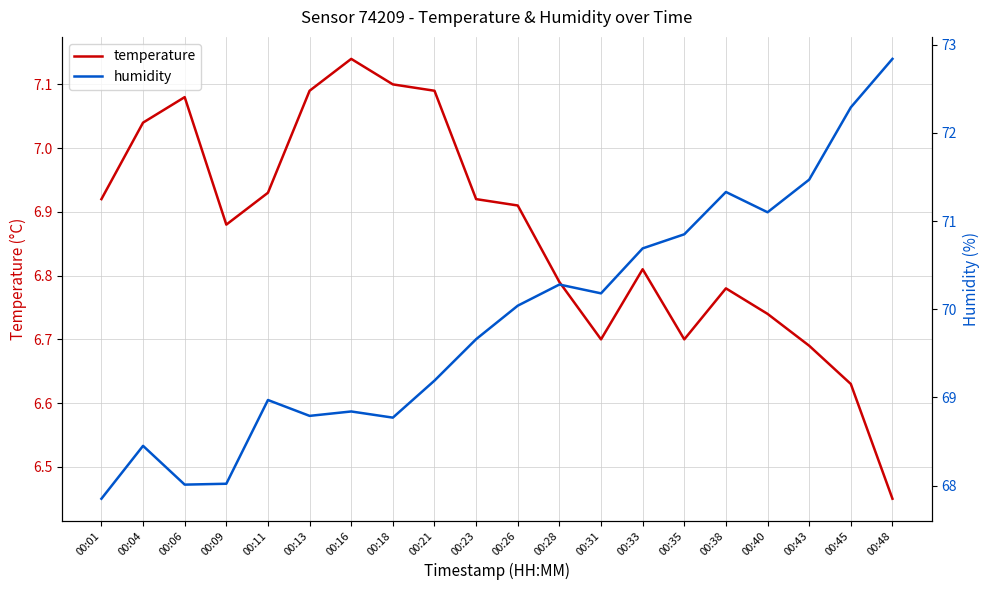

True or false: temperature and humidity cross at least once.

False